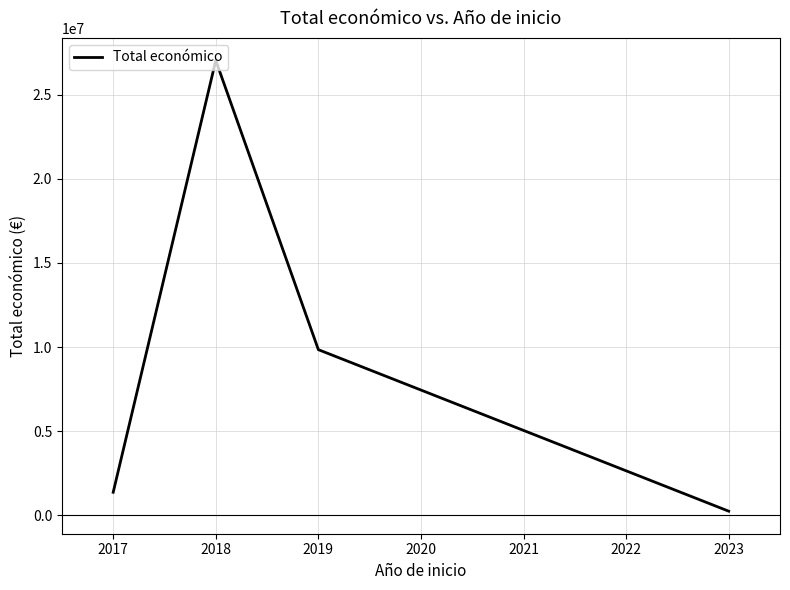

Does the chart display data point markers on the line(s)?

No